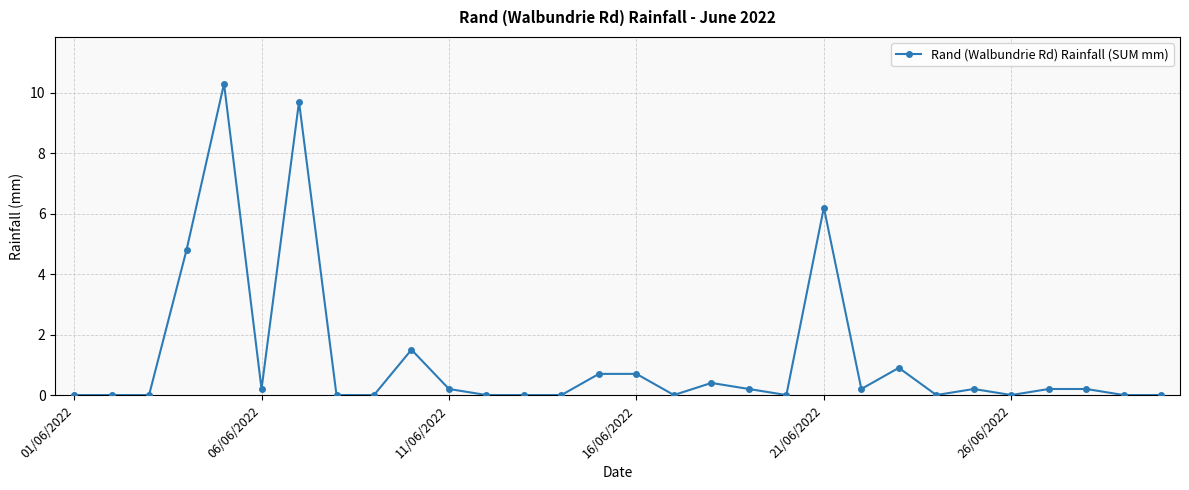

What is the sum of all values?

36.6